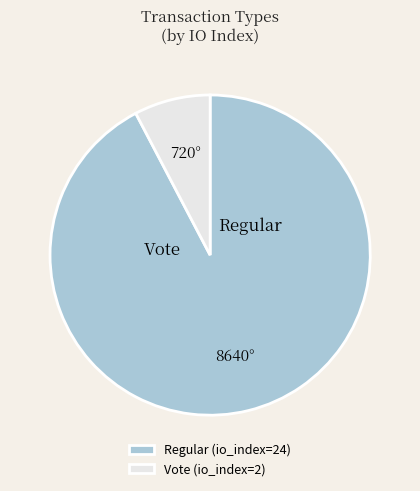

Which category accounts for the majority?

Regular